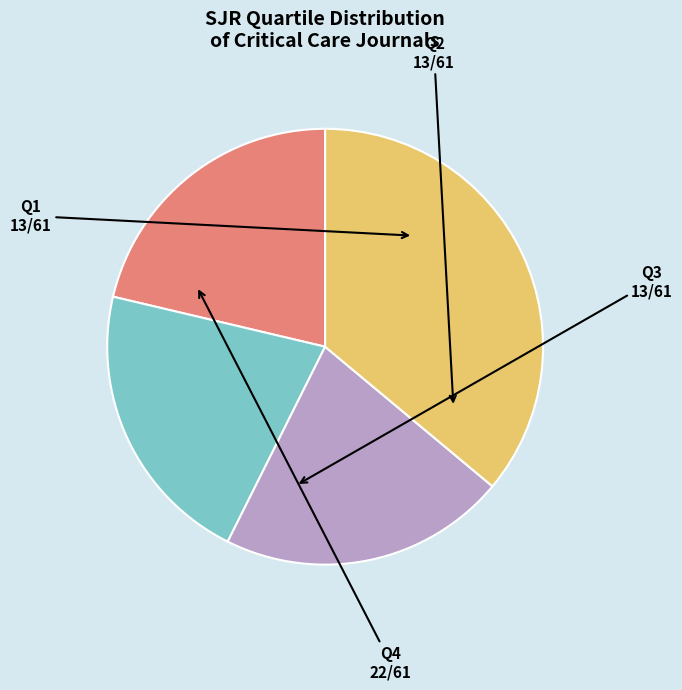

The Q1 slice represents 2% of the pie. True or false?

False